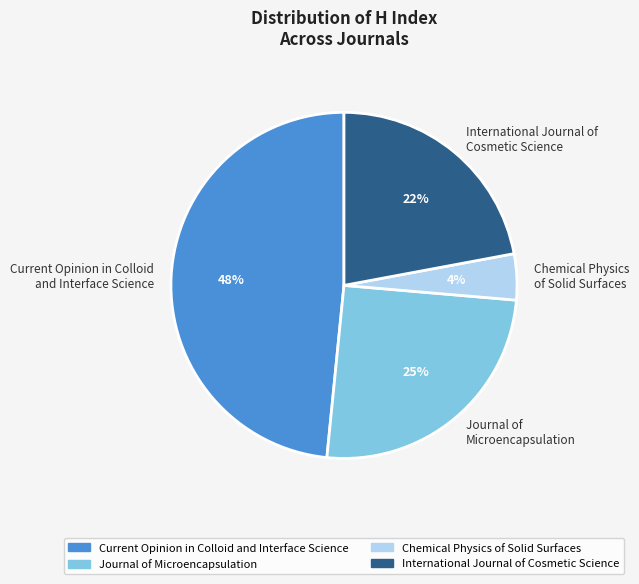

What percentage is the International Journal of Cosmetic Science slice, to the nearest percent?

22%